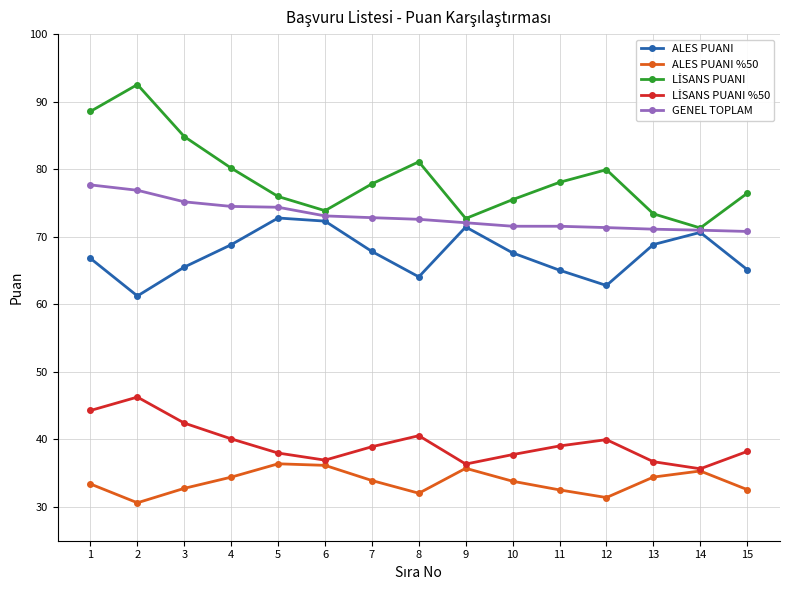

What is the value of the ALES PUANI %50 point at the 4th from the left?

34.4